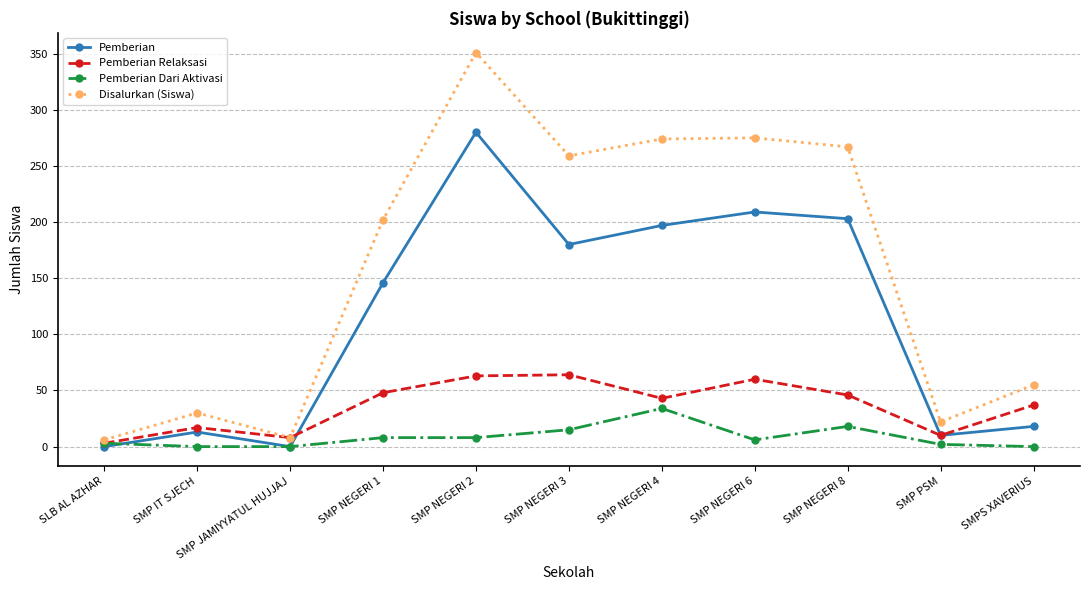

At which category is the sum across all series the highest?

SMP NEGERI 2